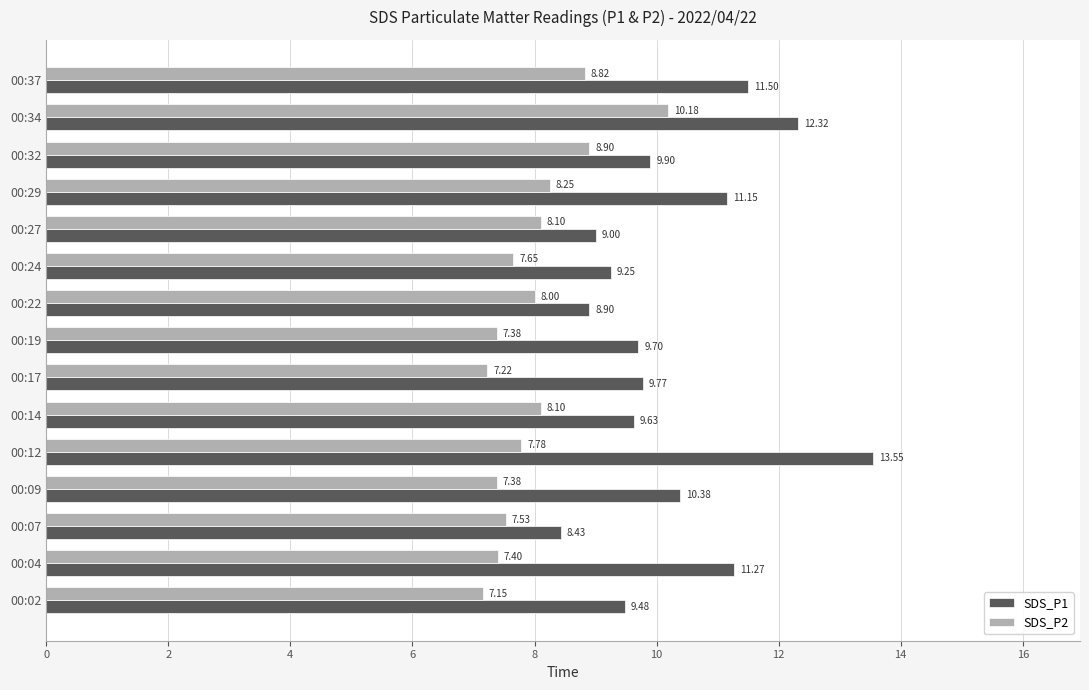

What is the difference between the maximum and minimum values in the SDS_P1 series?

5.1